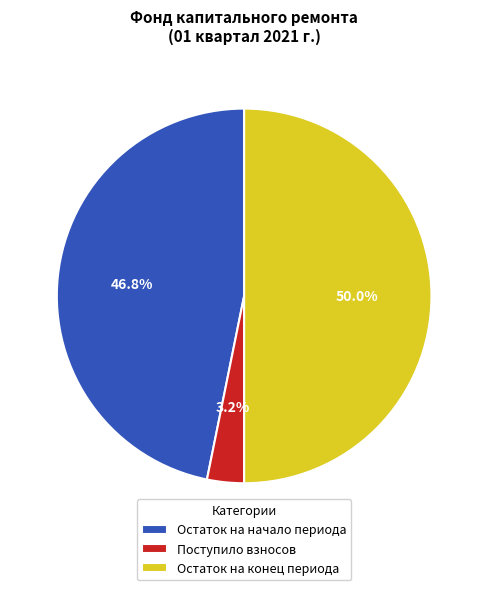

How many segments does this pie chart have?

3